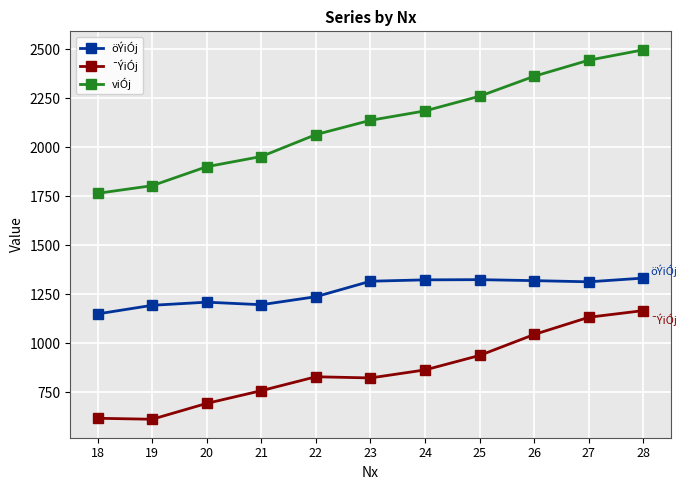

Where is öÝiÓj nearest to the value 1240?

22